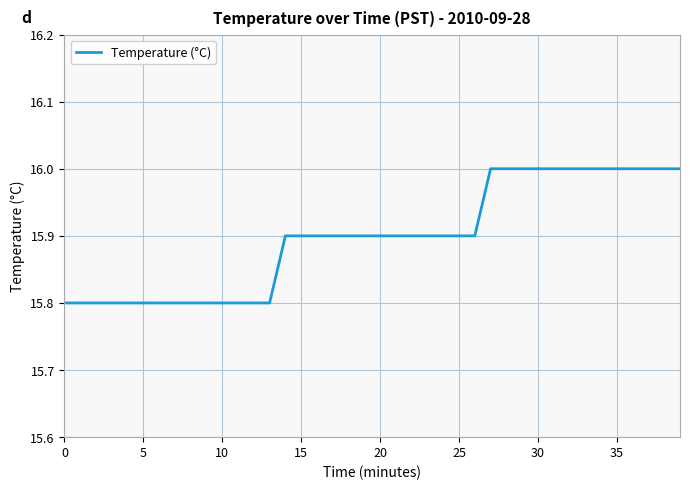

Reading left to right, extract all data points from this chart.

15.8	15.8	15.8	15.8	15.8	15.8	15.8	15.8	15.8	15.8	15.8	15.8	15.8	15.8	15.9	15.9	15.9	15.9	15.9	15.9	15.9	15.9	15.9	15.9	15.9	15.9	15.9	16.0	16.0	16.0	16.0	16.0	16.0	16.0	16.0	16.0	16.0	16.0	16.0	16.0